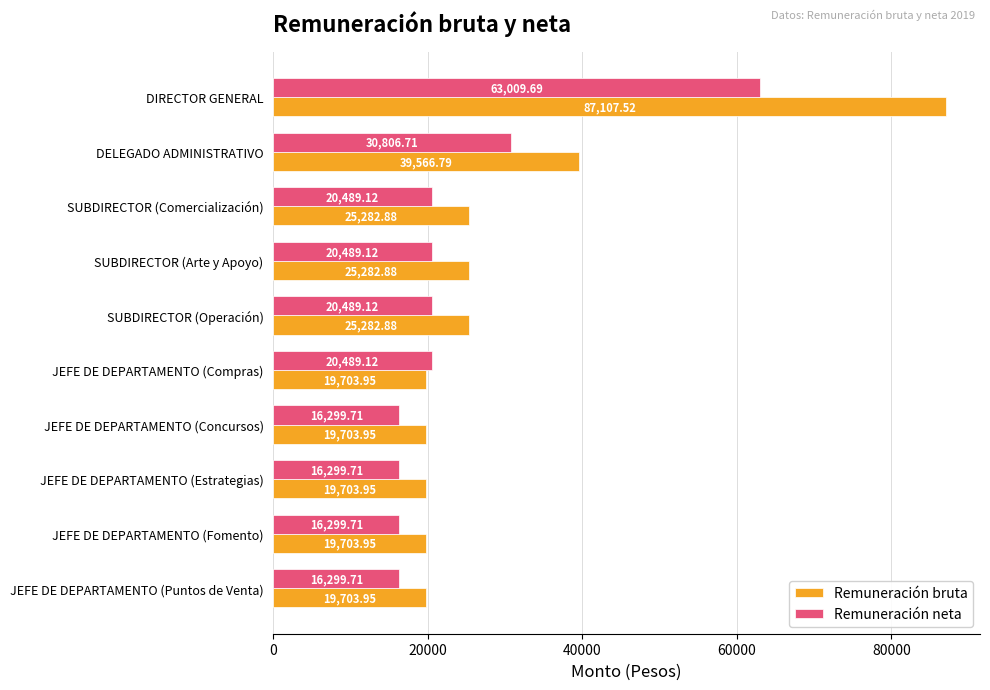

Which series has the largest total across all categories?

Remuneración bruta